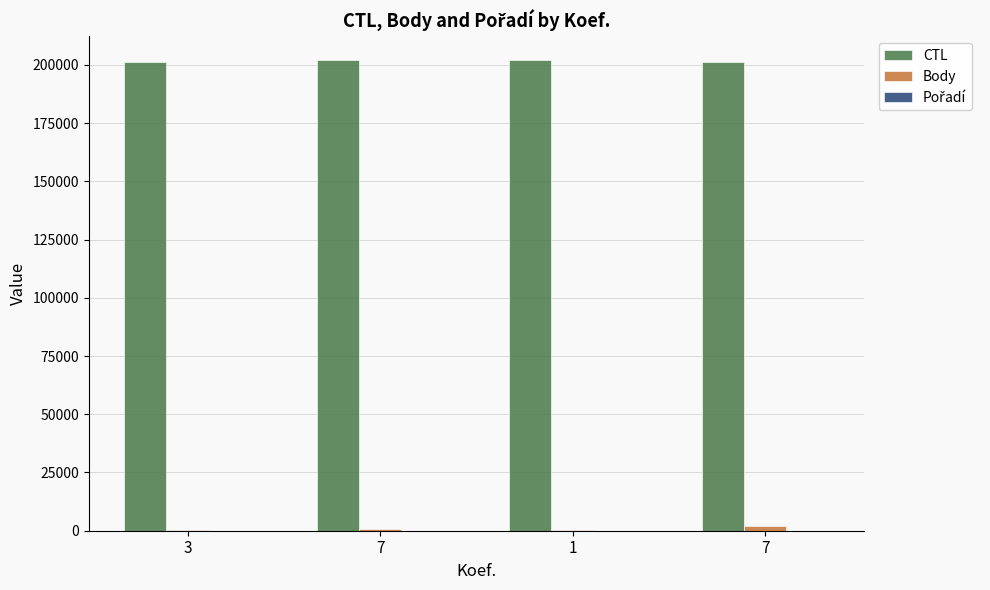

What is the value of the Body bar at the 1st from the left?

440